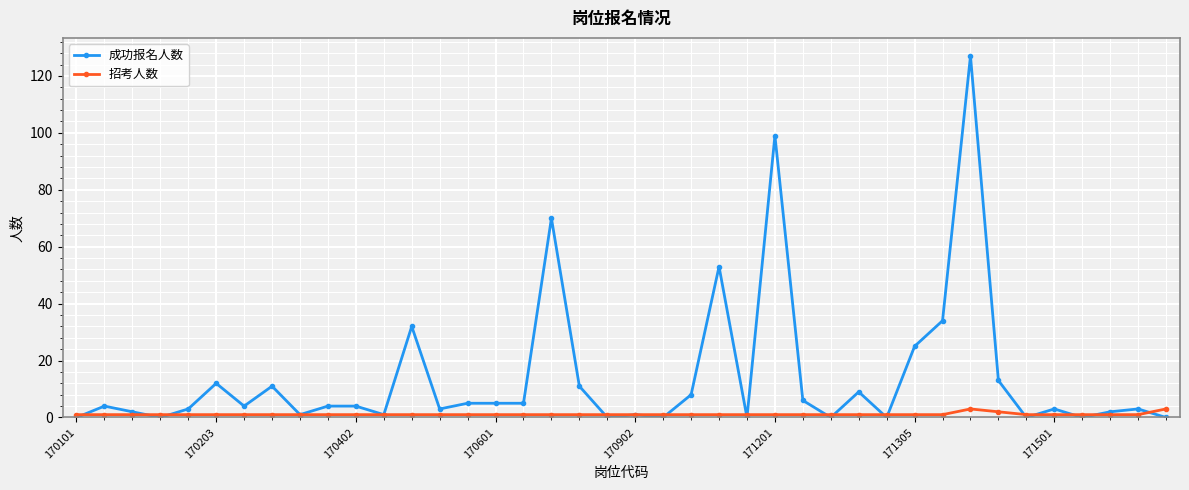

What is the difference between the maximum and minimum values in the 招考人数 series?

2